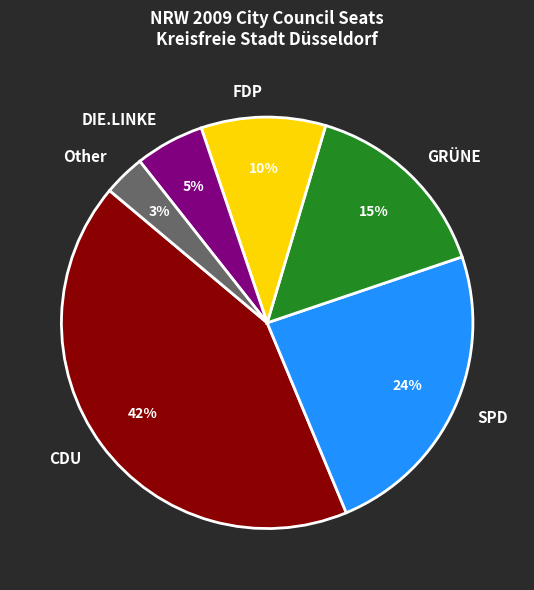

Do GRÜNE and FDP together represent more than half of the pie?

No